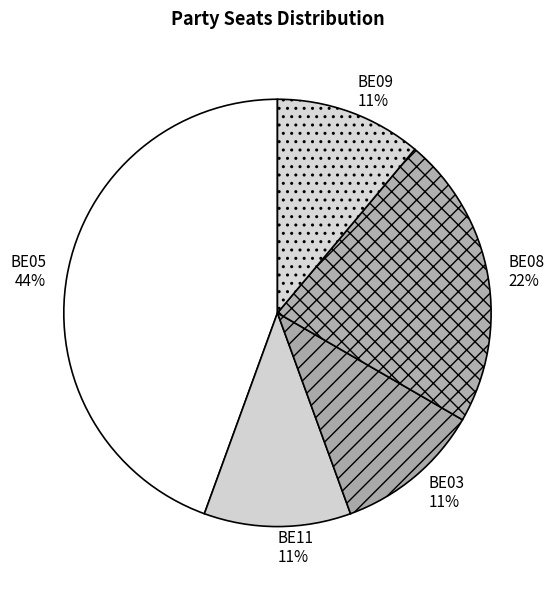

Does BE11 account for over 50% of the chart?

No